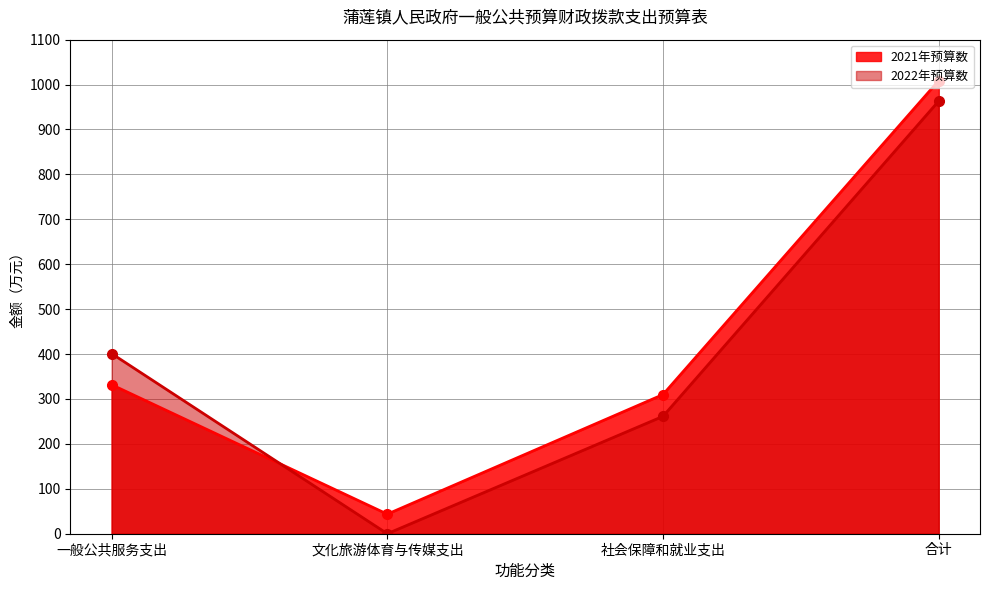

What is the average value of the 2022年预算数 series?

406.4